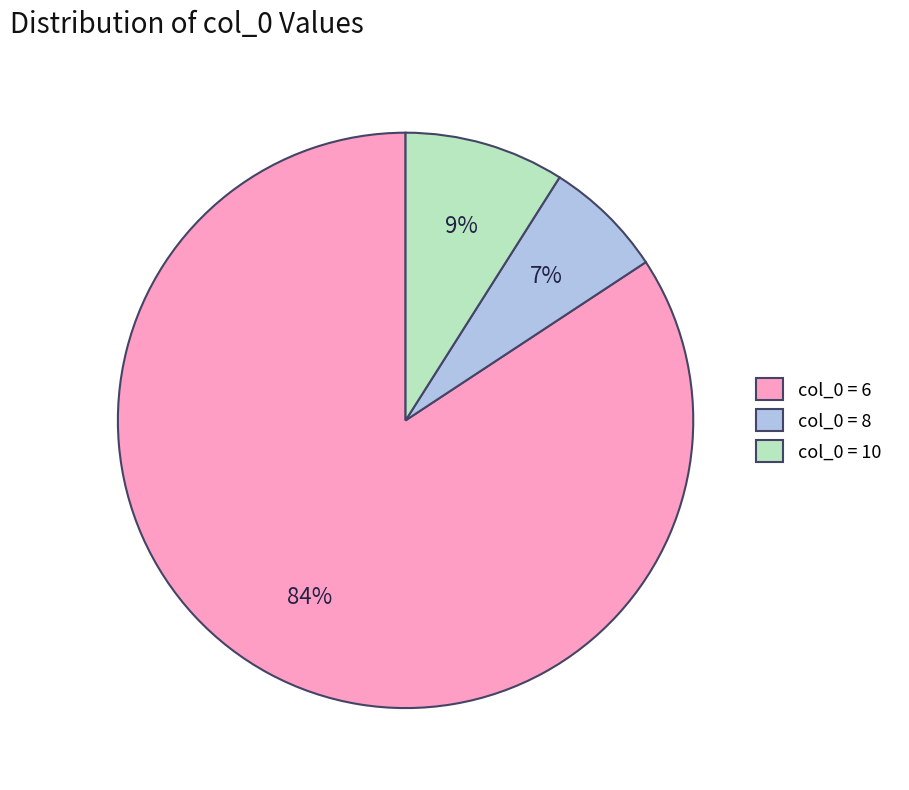

Is the sum of col_0 = 6 and col_0 = 10 greater than half?

Yes